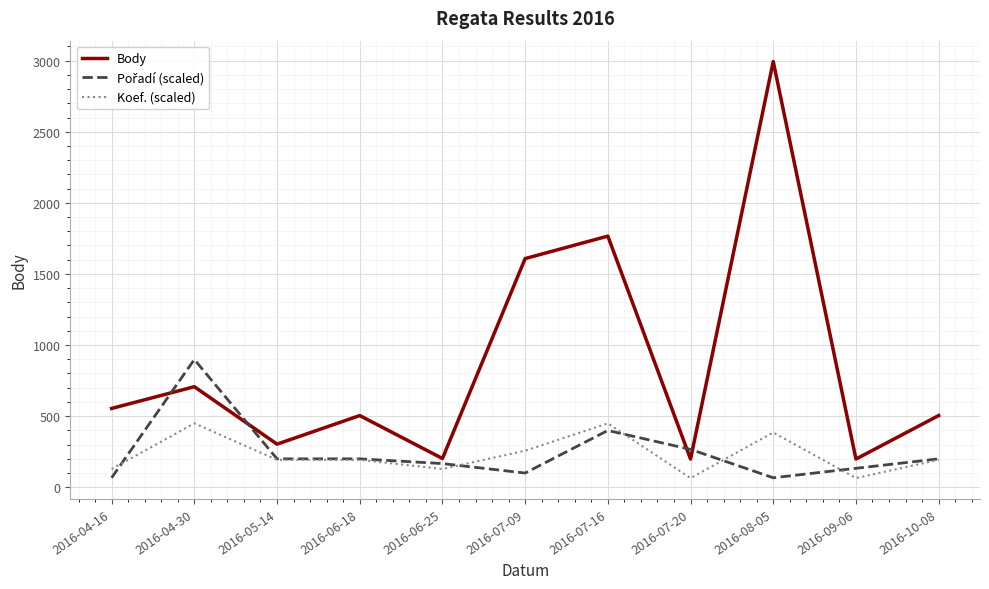

True or false: Koef. (scaled) and Body intersect in this chart.

False